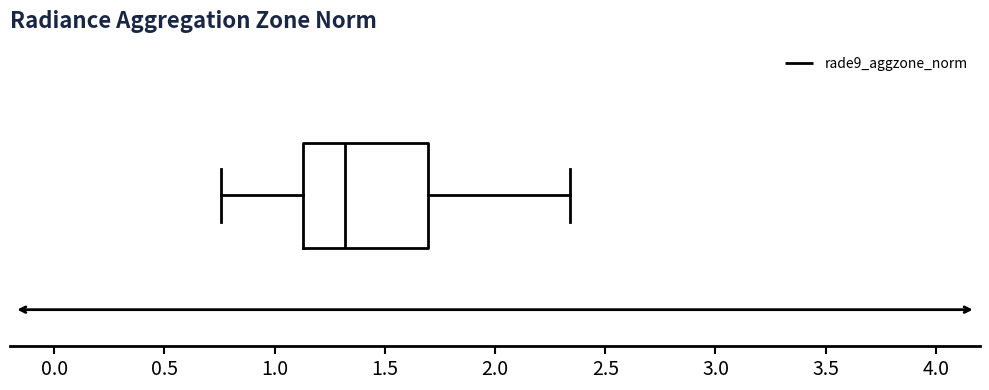

Read this box plot against the x-axis: the position of the median line, the range covered by the box, and the ends of both whiskers. The values are not printed on the chart, so give them approximately, as read against the axis.

median 1.30, box 1.15 to 1.70, whiskers 0.75 to 2.35